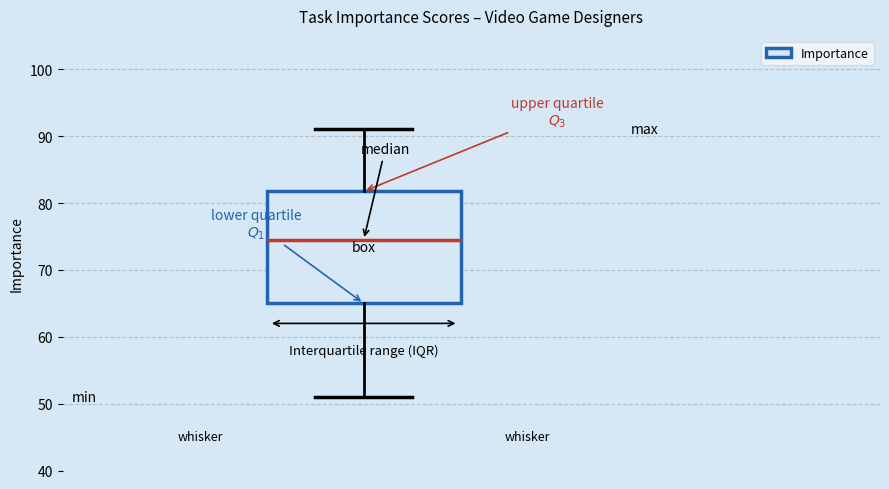

Read this box plot against the y-axis: the position of the median line, the range covered by the box, and the ends of both whiskers. The values are not printed on the chart, so give them approximately, as read against the axis.

median 75, box 65 to 82, whiskers 51 to 91